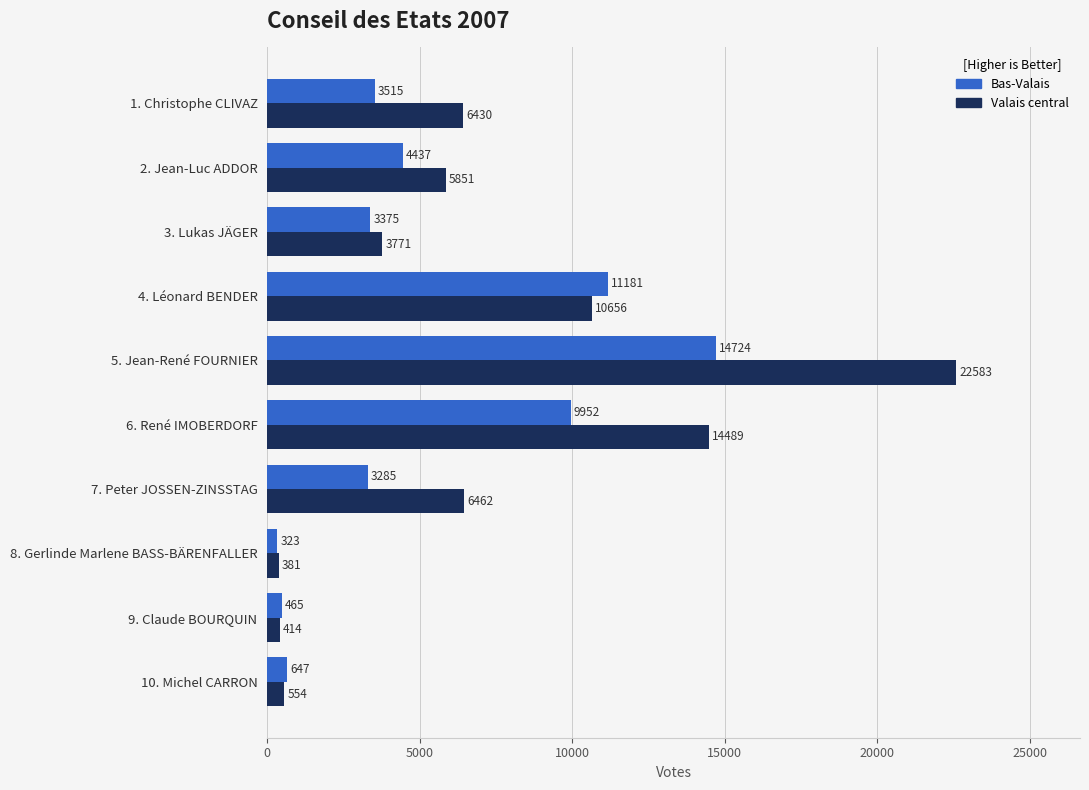

What is the average value of the Valais central series?

7159